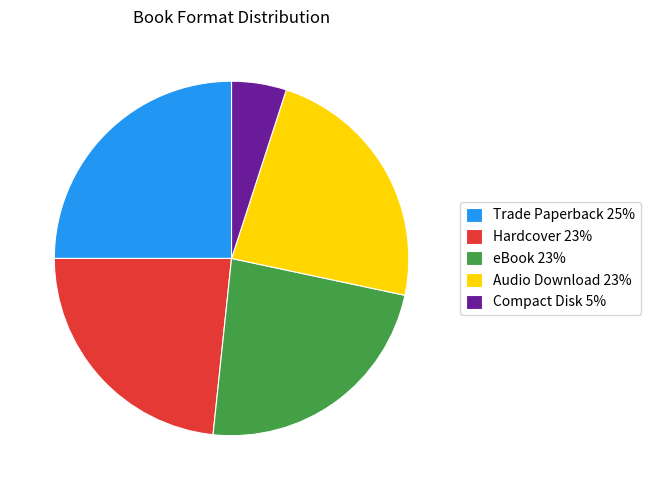

Is Audio Download 23% the majority of the pie?

No